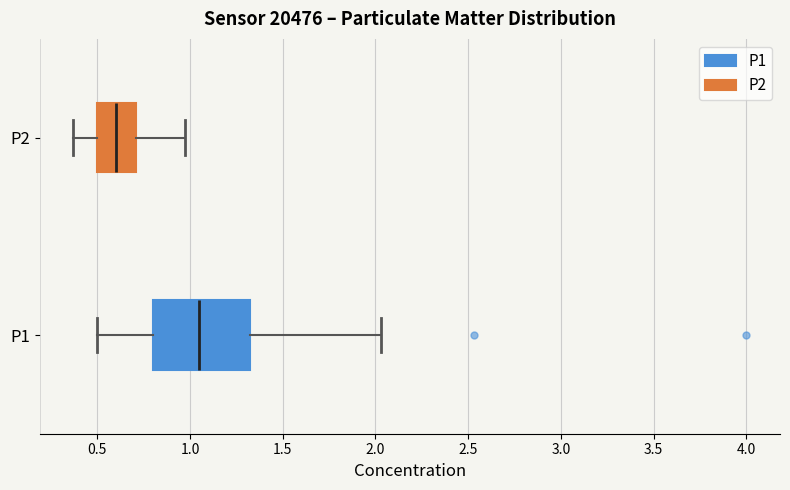

Reading bottom to top, read every box against the x-axis: the position of its median line, the range the box covers, and the ends of its whiskers. The values are not printed on the chart, so give them approximately, as read against the axis.

P1: median 1.05, box 0.80 to 1.35, whiskers 0.50 to 2.05
P2: median 0.60, box 0.50 to 0.70, whiskers 0.35 to 0.95